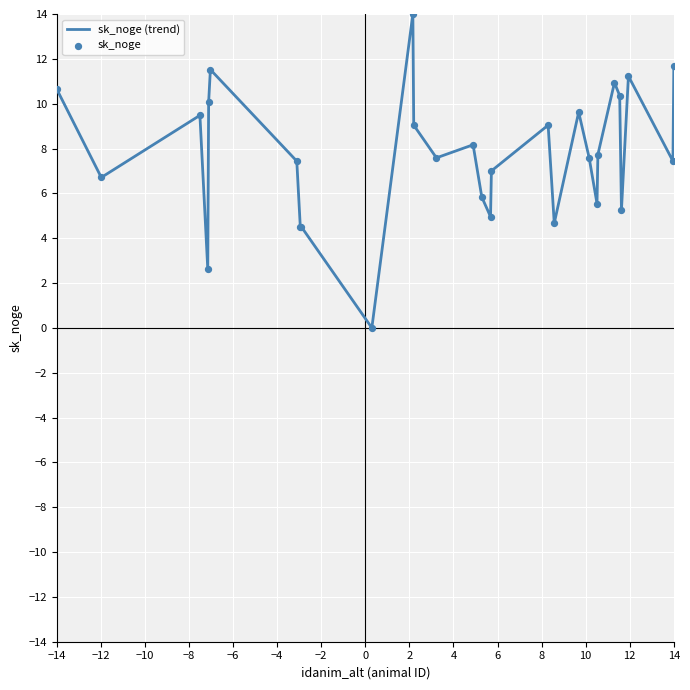

What is the difference between the maximum and minimum values?

14.0